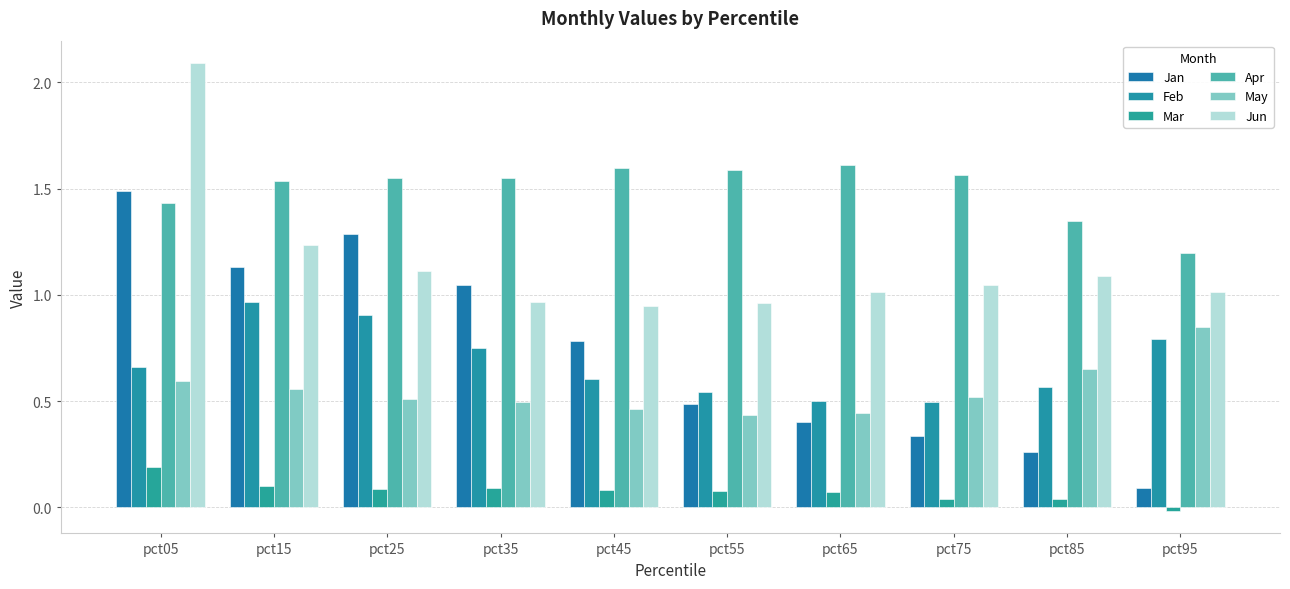

Count the number of data series in this chart.

6